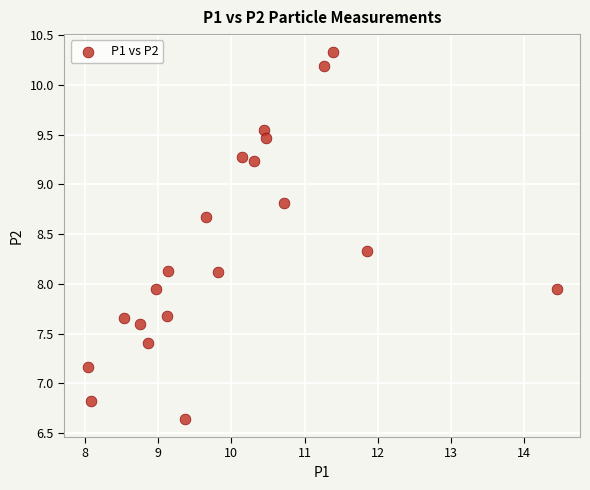

What is the range of Y values (max minus min)?

3.7